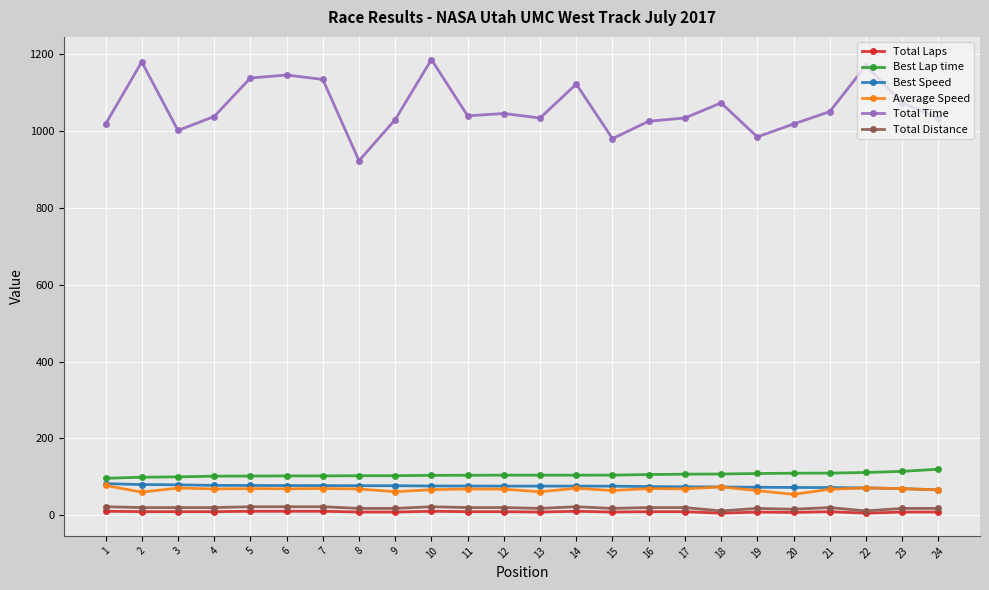

What is the minimum value shown in the chart?

5.0